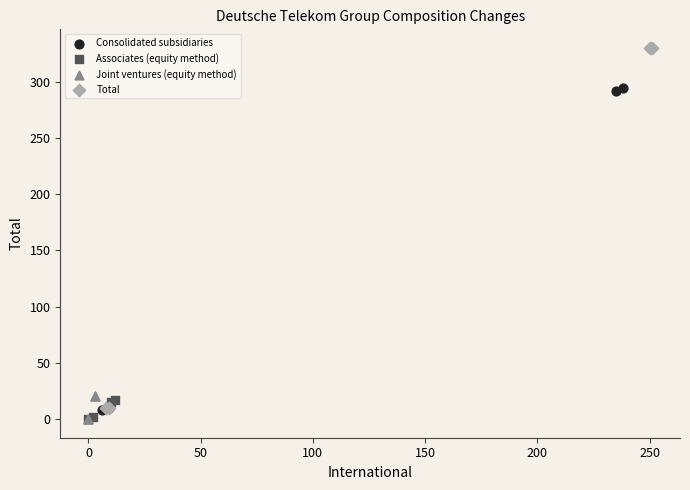

Which series reaches the maximum Y coordinate?

Total